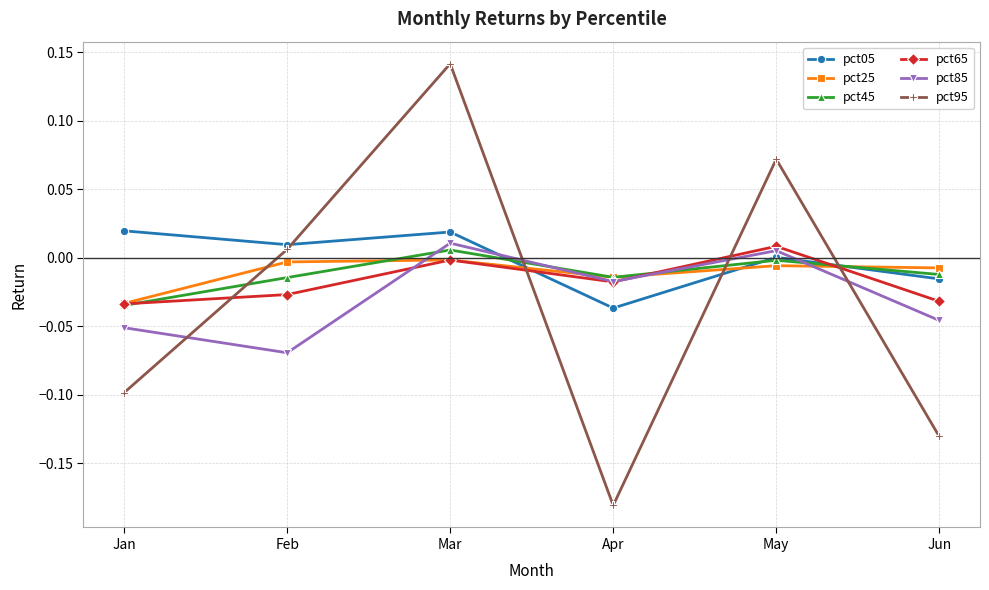

True or false: pct65 and pct05 cross at least once.

True